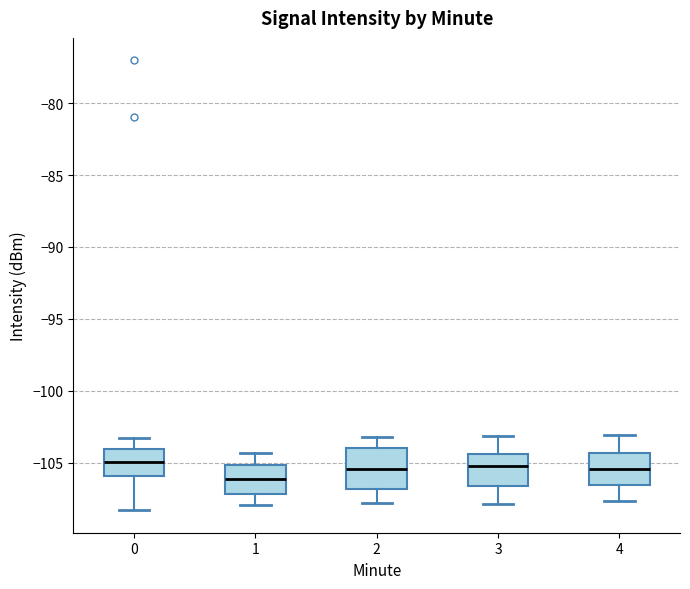

Comparing the boxes themselves (not the whiskers), which one is the tallest?

2